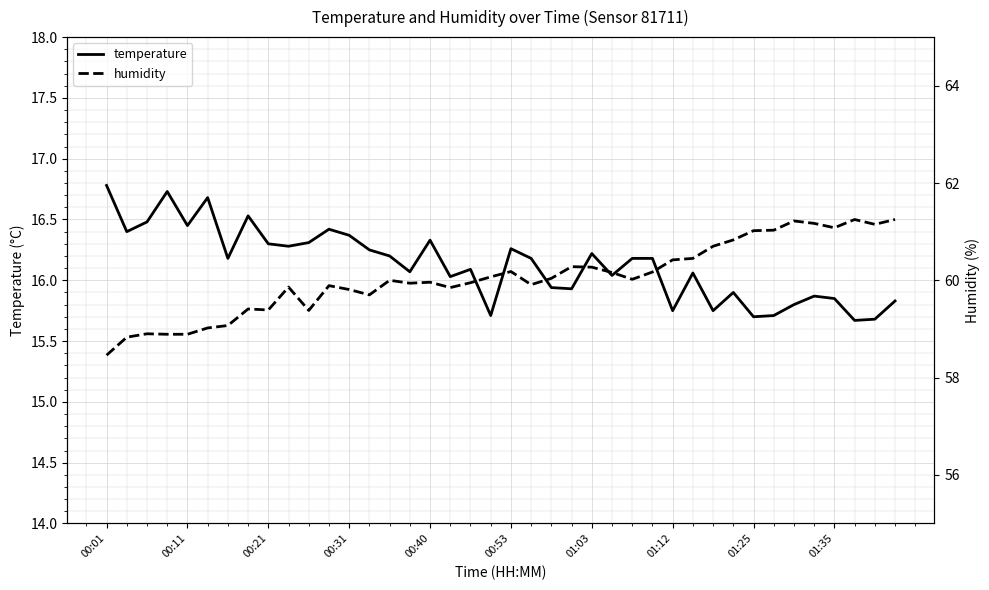

What is the greatest value displayed?

61.2